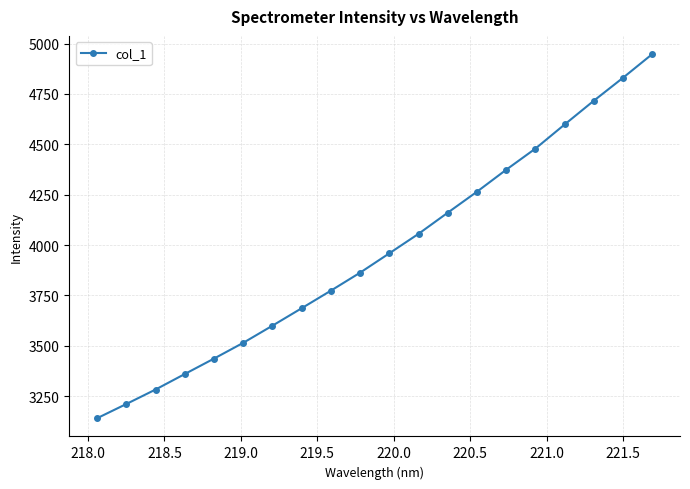

What is the value of the 9th point from the left?

3773.8